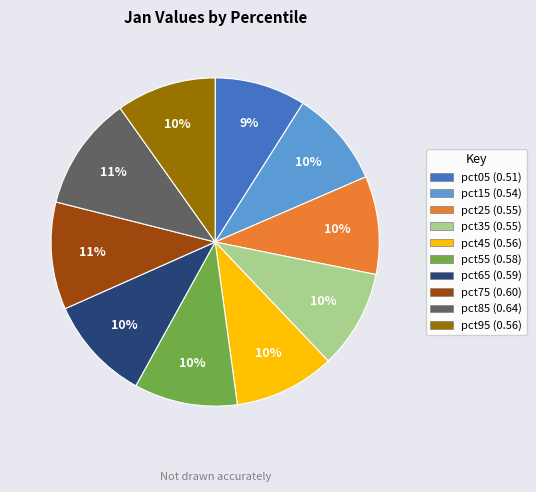

True or false: pct85 (0.64) accounts for 11% of the total.

True